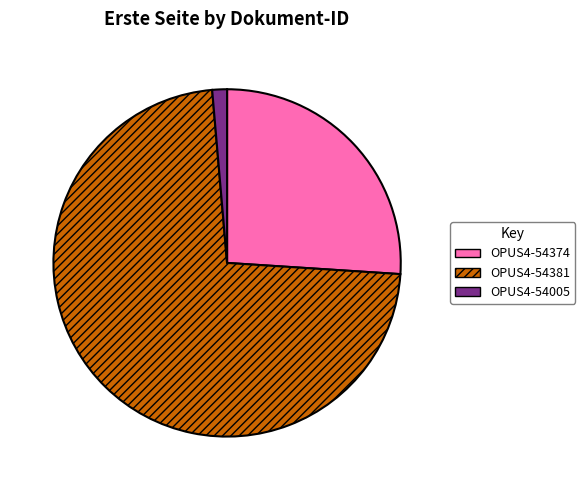

Is there a majority slice in this chart?

Yes